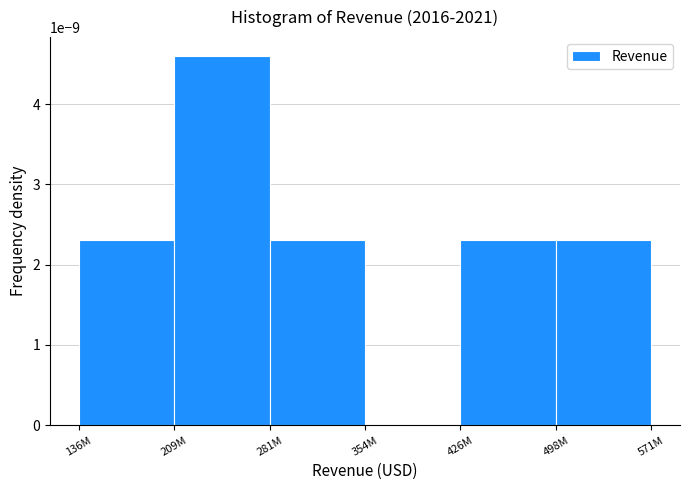

Between 281M and 354M, which is larger?

281M